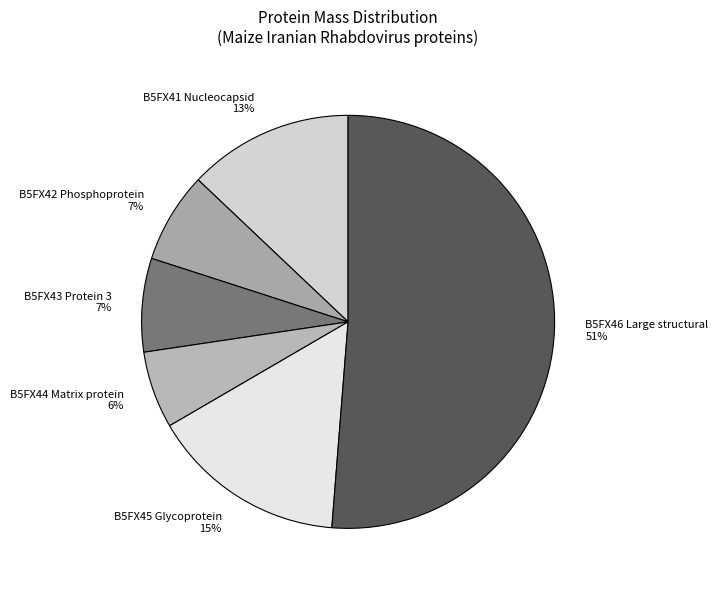

Do B5FX44 Matrix protein and B5FX41 Nucleocapsid together represent more than half of the pie?

No